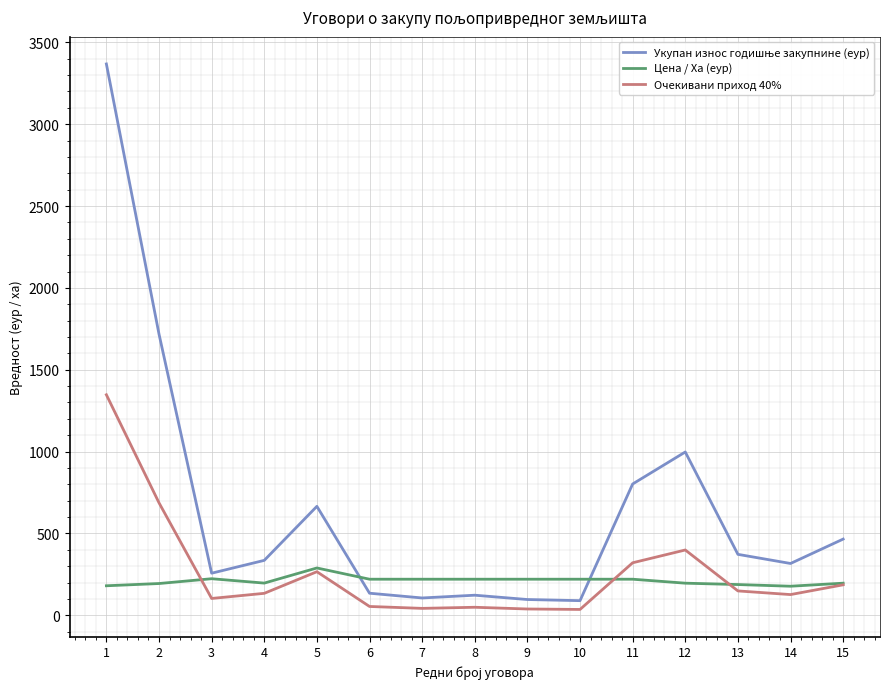

What is the total value across all series at 14?

620.8